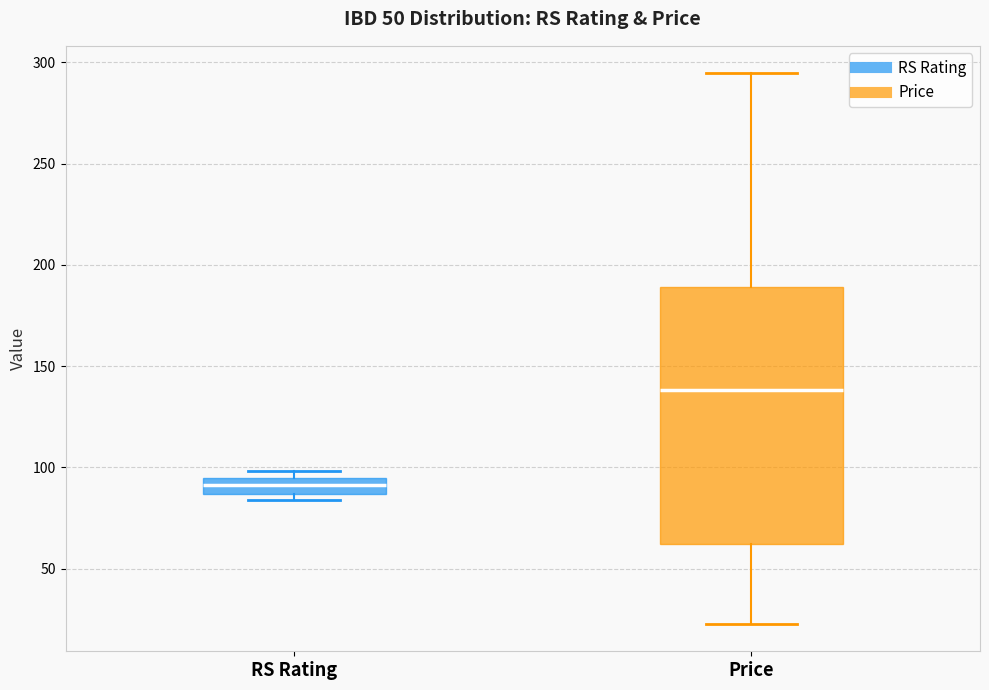

Which box's median line is the lowest?

RS Rating